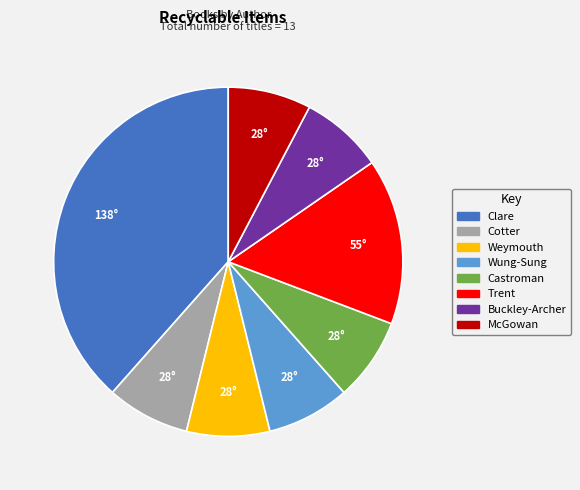

Is there a majority slice in this chart?

No